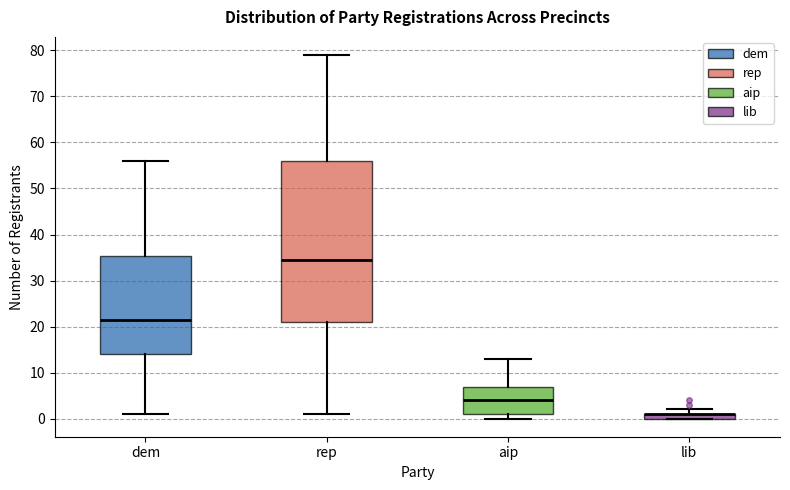

Where is the upper edge of the box for lib on the y-axis? The values are not printed on the chart, so give them approximately, as read against the axis.

1